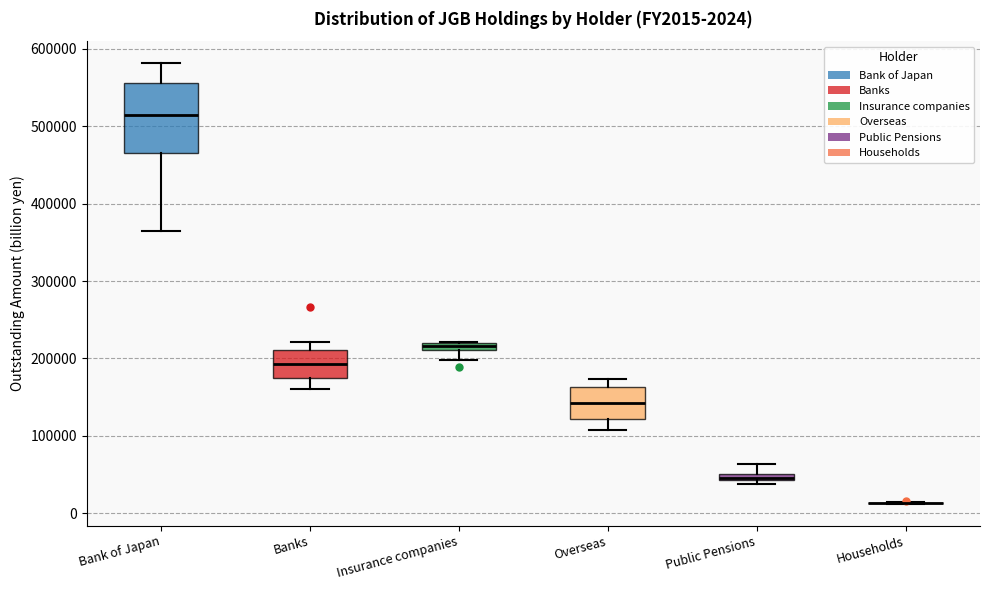

Comparing the boxes themselves (not the whiskers), which one is the tallest?

Bank of Japan